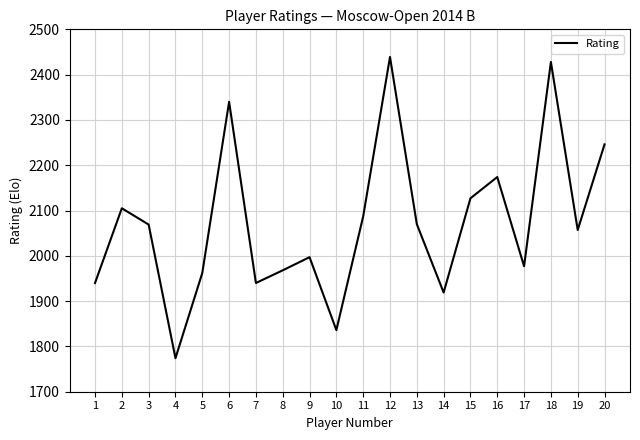

What is the change in value from 17 to 19?

+80